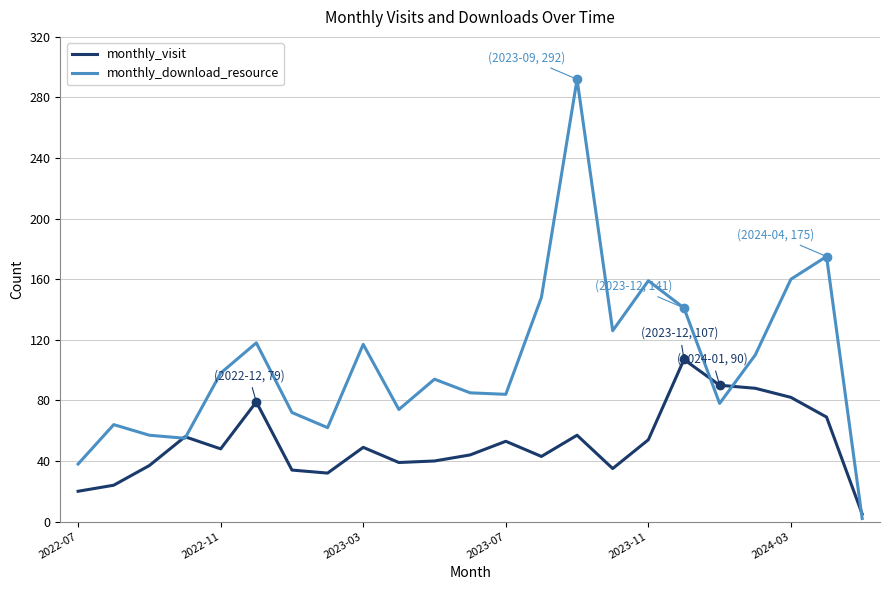

Which series has the widest spread of values?

monthly_download_resource